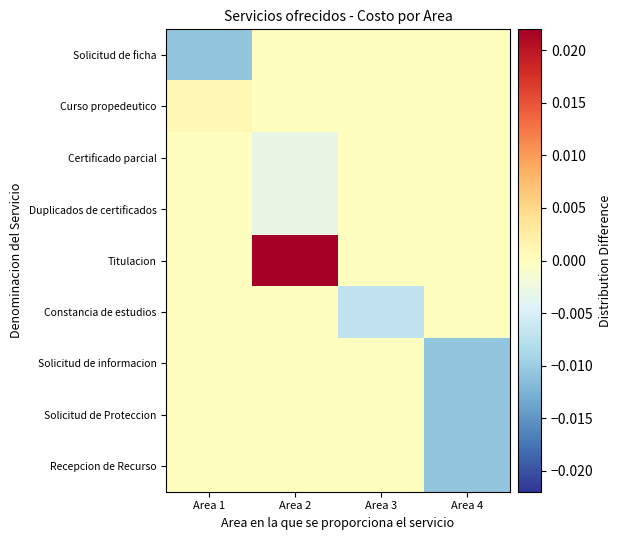

List the series in order of their peak value, highest first.

Titulacion, Curso propedeutico, Solicitud de ficha, Certificado parcial, Duplicados de certificados, Constancia de estudios, Solicitud de informacion, Solicitud de Proteccion, Recepcion de Recurso